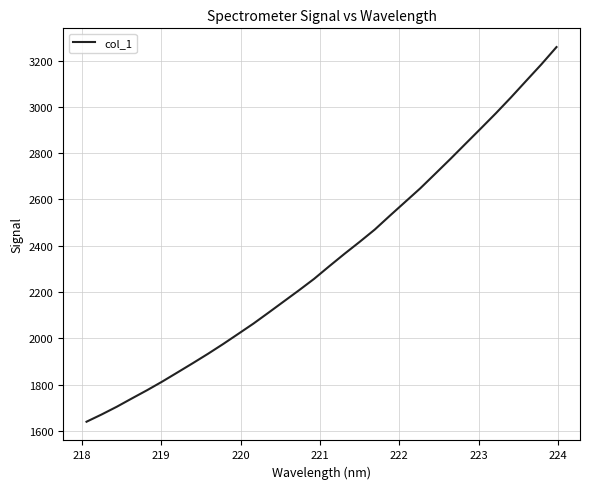

What is the smallest value displayed?

1639.6